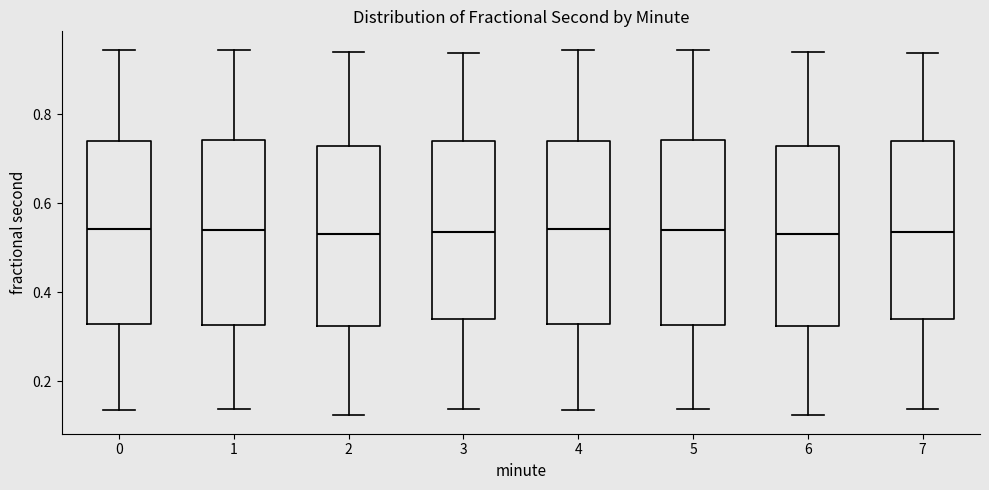

Reading left to right, read every box against the y-axis: the position of its median line, the range the box covers, and the ends of its whiskers. The values are not printed on the chart, so give them approximately, as read against the axis.

0: median 0.54, box 0.32 to 0.74, whiskers 0.14 to 0.94
1: median 0.54, box 0.32 to 0.74, whiskers 0.14 to 0.94
2: median 0.54, box 0.32 to 0.72, whiskers 0.12 to 0.94
3: median 0.54, box 0.34 to 0.74, whiskers 0.14 to 0.94
4: median 0.54, box 0.32 to 0.74, whiskers 0.14 to 0.94
5: median 0.54, box 0.32 to 0.74, whiskers 0.14 to 0.94
6: median 0.54, box 0.32 to 0.72, whiskers 0.12 to 0.94
7: median 0.54, box 0.34 to 0.74, whiskers 0.14 to 0.94